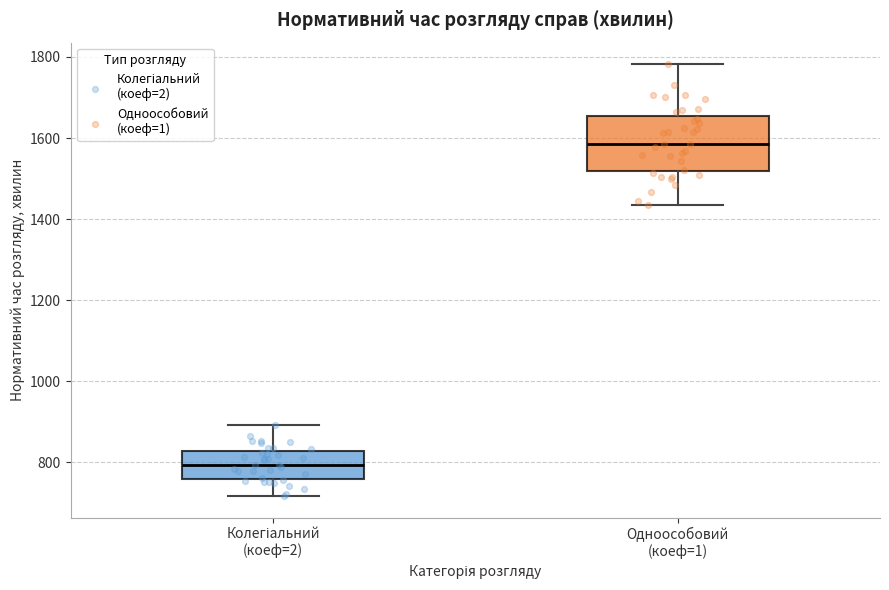

Which box is the tallest, from its lower edge to its upper edge?

Одноособовий (коеф=1)